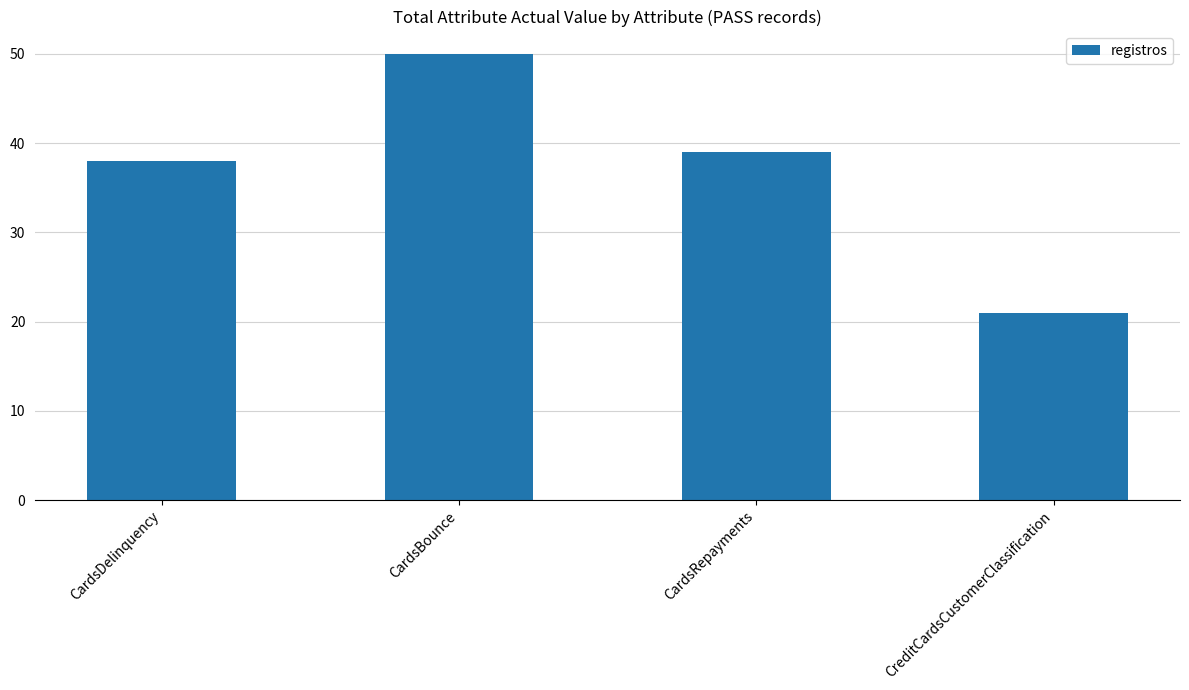

What is the sum of the values at CreditCardsCustomerClassification and CardsBounce?

71